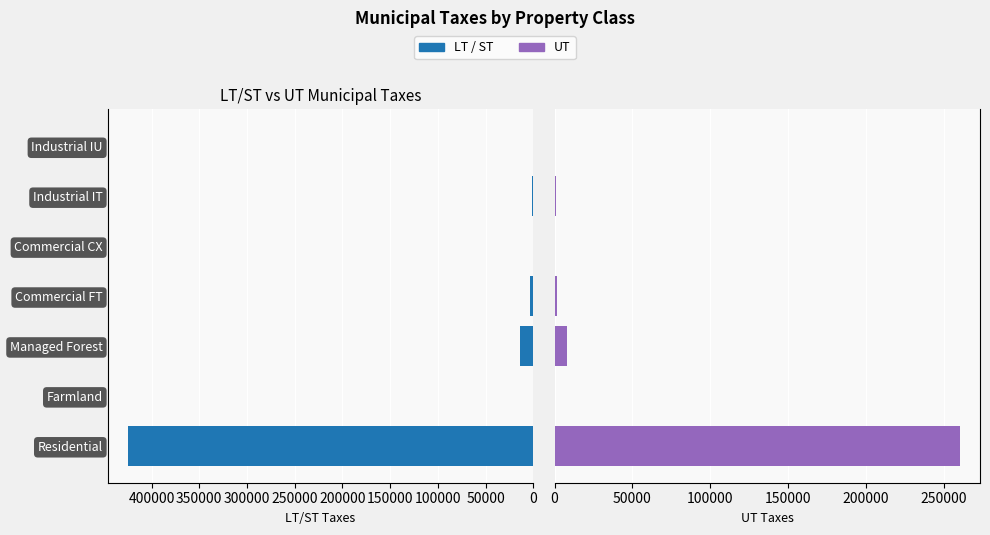

What is the difference between the maximum and minimum values in the UT series?

260102